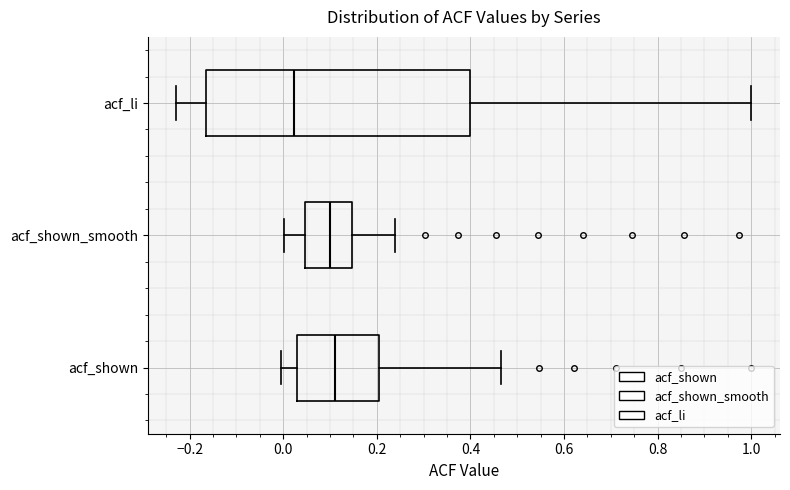

Reading bottom to top, read every box against the x-axis: the position of its median line, the range the box covers, and the ends of its whiskers. The values are not printed on the chart, so give them approximately, as read against the axis.

acf_shown: median 0.12, box 0.02 to 0.20, whiskers 0.00 to 0.46
acf_shown_smooth: median 0.10, box 0.04 to 0.14, whiskers 0.00 to 0.24
acf_li: median 0.02, box -0.16 to 0.40, whiskers -0.22 to 1.00